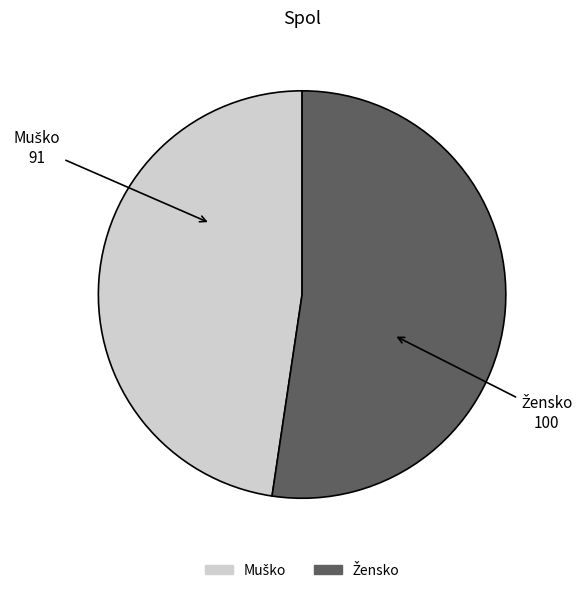

Does any single category account for the majority?

Yes